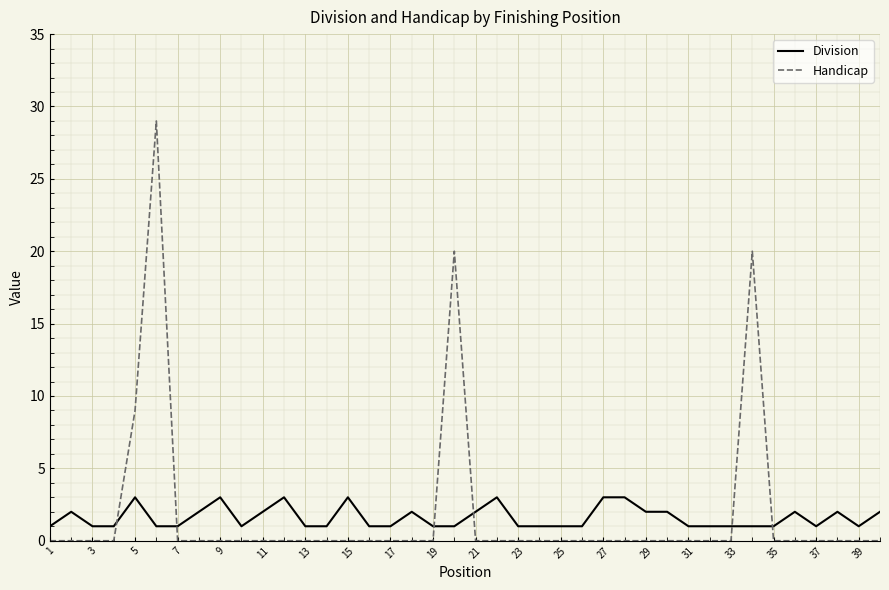

What is the maximum value shown in the chart?

29